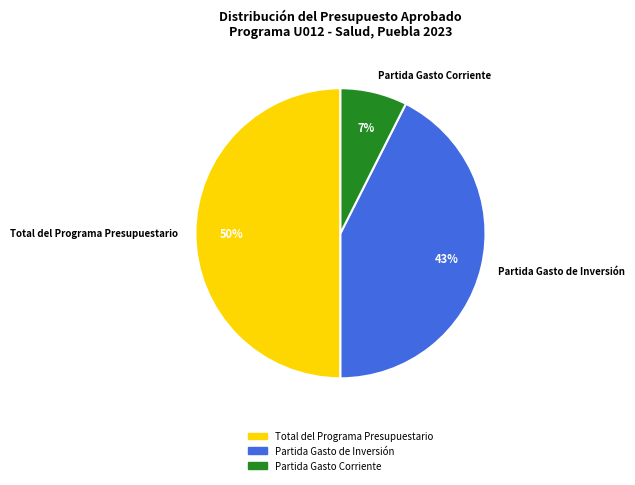

Does Partida Gasto Corriente account for over 50% of the chart?

No